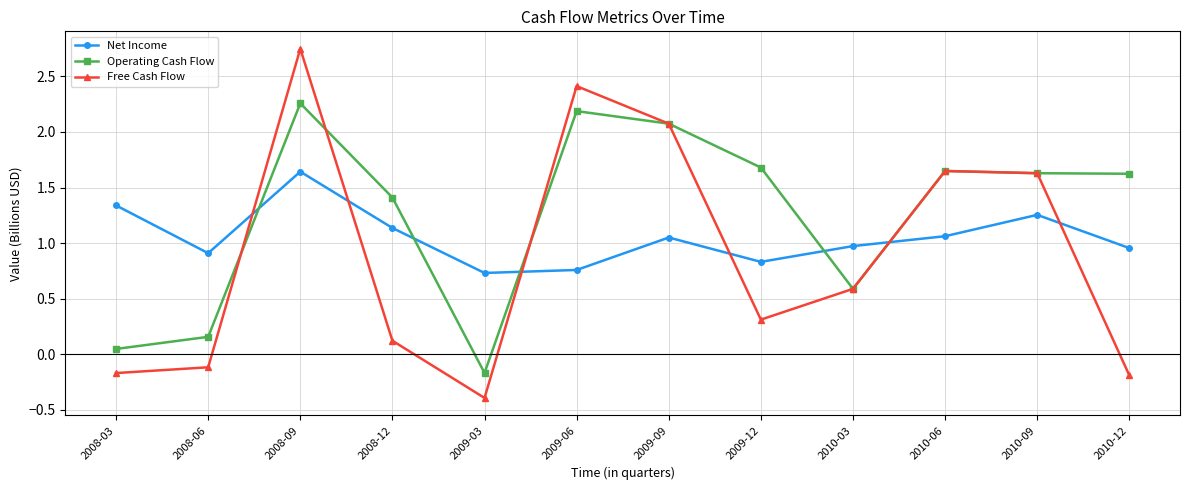

What are all the series names shown in the legend?

Net Income, Operating Cash Flow, Free Cash Flow